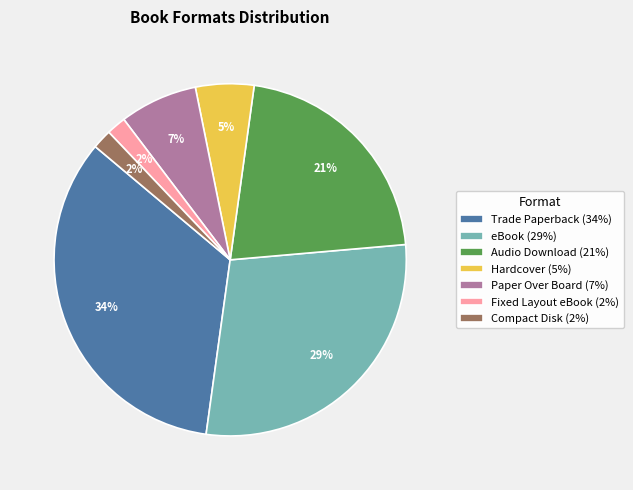

Is the sum of Compact Disk and Fixed Layout eBook greater than half?

No